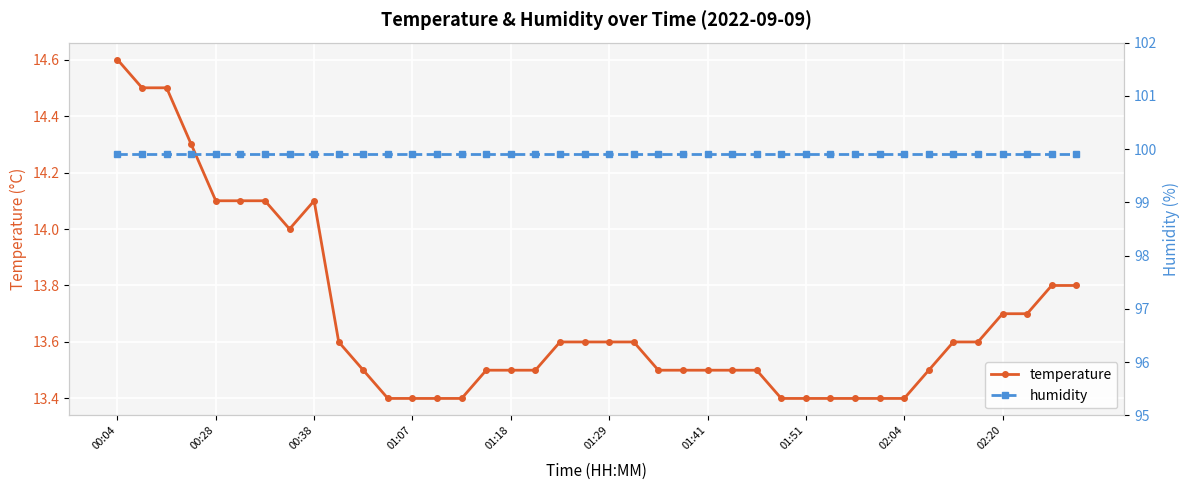

In temperature, how many points are higher than both neighbors (excluding endpoints)?

1